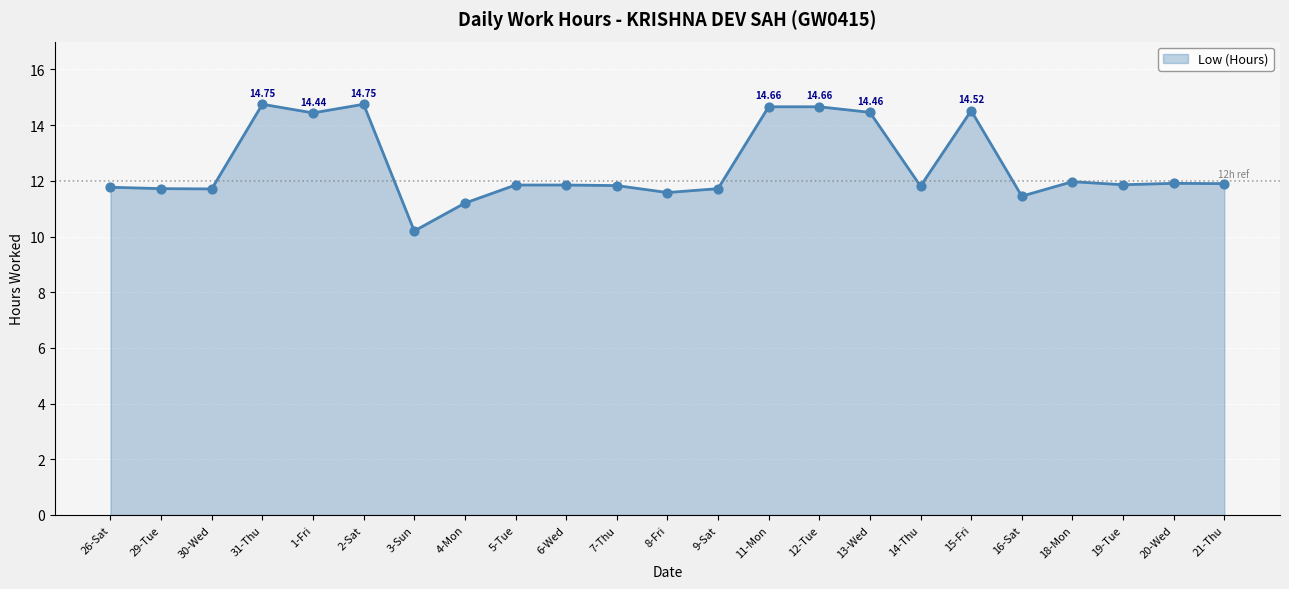

What is the change in value from 26-Sat to 8-Fri?

-0.2